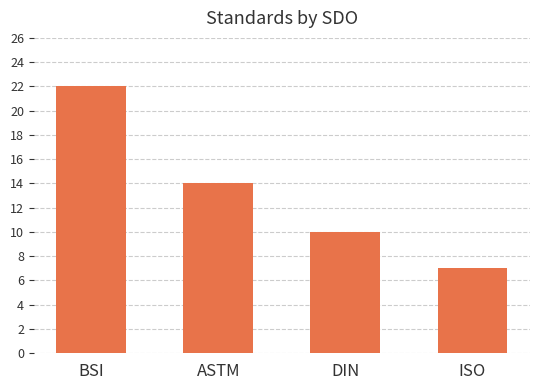

Which has a higher value, ASTM or BSI?

BSI